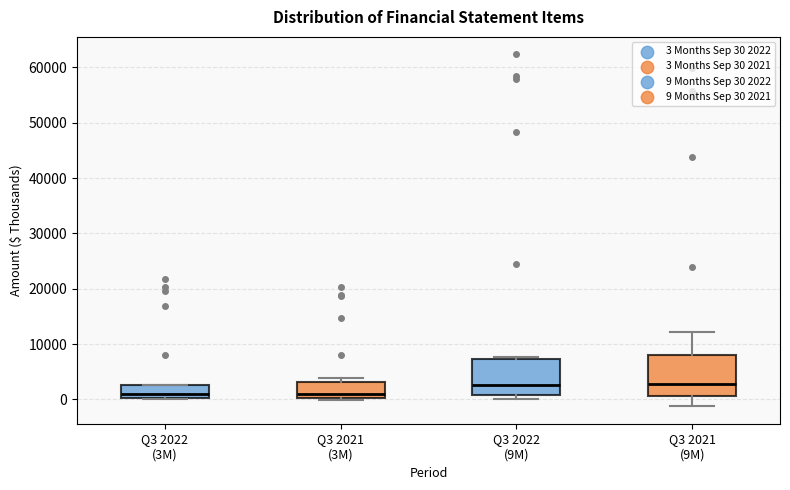

Reading left to right, read every box against the y-axis: the position of its median line, the range the box covers, and the ends of its whiskers. The values are not printed on the chart, so give them approximately, as read against the axis.

Q3 2022 (3M): median 1000, box 0 to 3000, whiskers 0 to 3000
Q3 2021 (3M): median 1000, box 0 to 3000, whiskers 0 (just below the box's lower edge) to 4000
Q3 2022 (9M): median 3000, box 1000 to 7000, whiskers 0 to 8000
Q3 2021 (9M): median 3000, box 1000 to 8000, whiskers -1000 to 12000